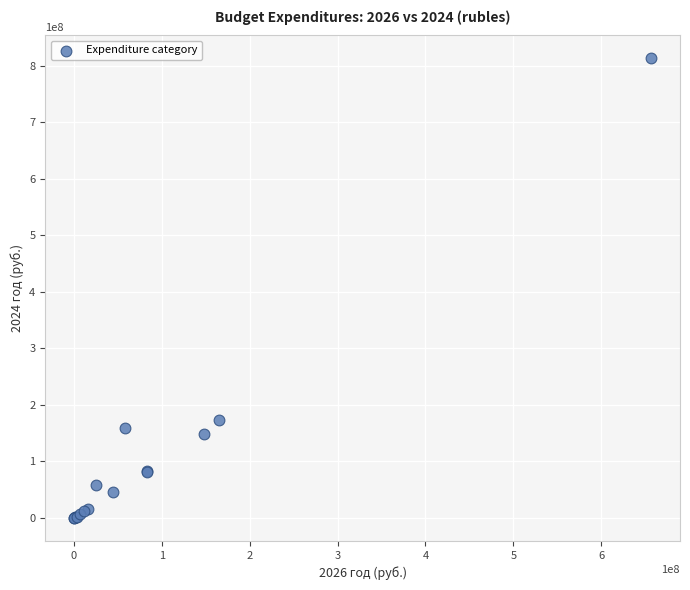

What Y value in the scatter plot is closest to 406249081?

172686084.0